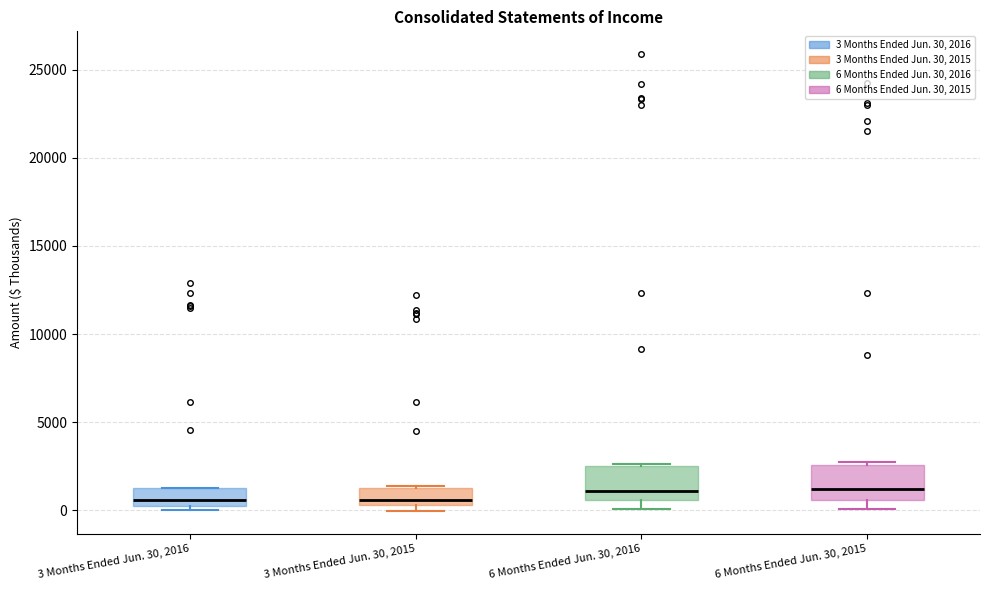

Reading left to right, read every box against the y-axis: the position of its median line, the range the box covers, and the ends of its whiskers. The values are not printed on the chart, so give them approximately, as read against the axis.

3 Months Ended Jun. 30, 2016: median 500 (just above the box's lower edge), box 500 to 1500, whiskers 0 to 1500
3 Months Ended Jun. 30, 2015: median 500 (just above the box's lower edge), box 500 to 1500, whiskers 0 to 1500
6 Months Ended Jun. 30, 2016: median 1000, box 500 to 2500, whiskers 0 to 2500
6 Months Ended Jun. 30, 2015: median 1000, box 500 to 2500, whiskers 0 to 3000